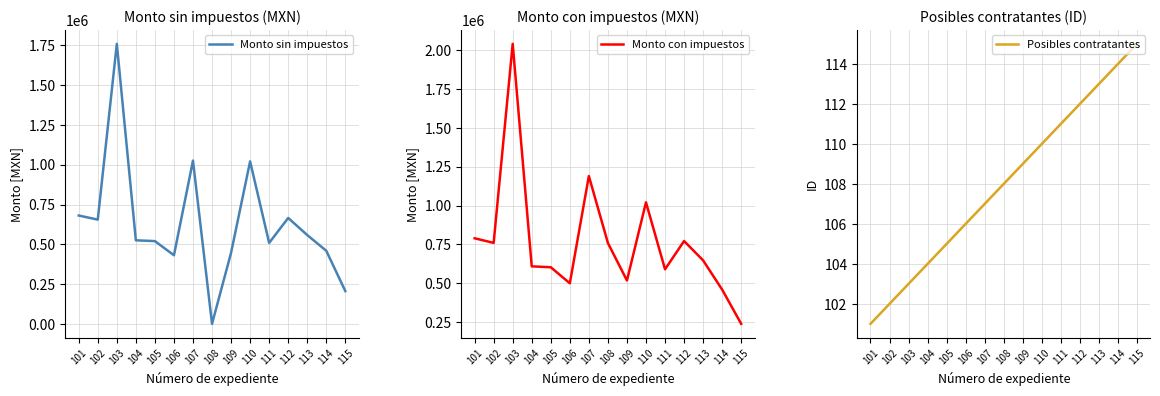

True or false: Posibles contratantes has more than 0 interior local peaks.

False